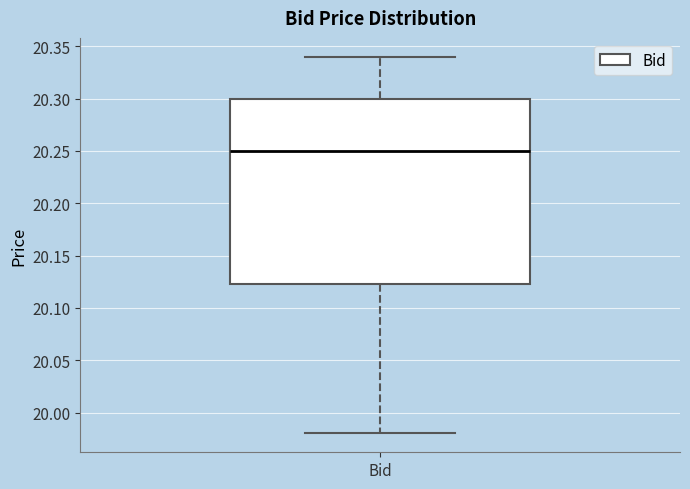

Transcribe this box plot: give where the median line is, the range the box spans, and where the two whiskers end, as read against the y-axis. The values are not printed on the chart, so give them approximately, as read against the axis.

median 20.250, box 20.125 to 20.300, whiskers 19.980 to 20.340